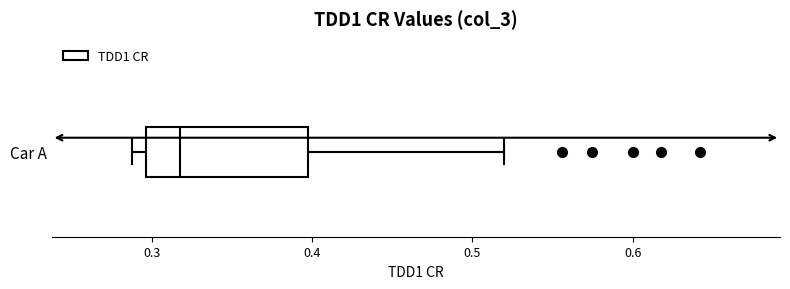

Where does the median line of the box for Car A sit on the x-axis? The values are not printed on the chart, so give them approximately, as read against the axis.

0.32